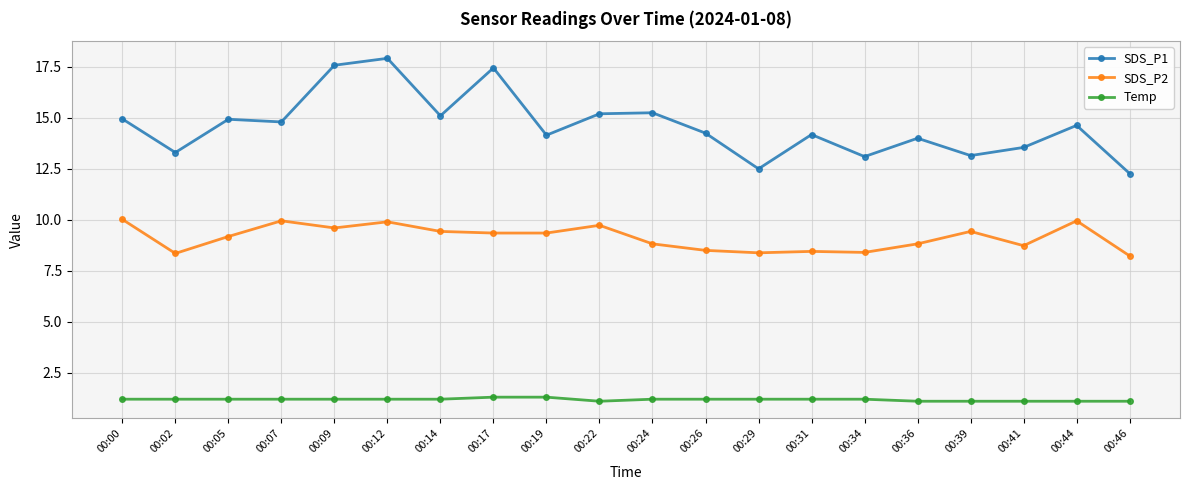

Is it true that SDS_P2 equals 9.9 at 00:44?

True